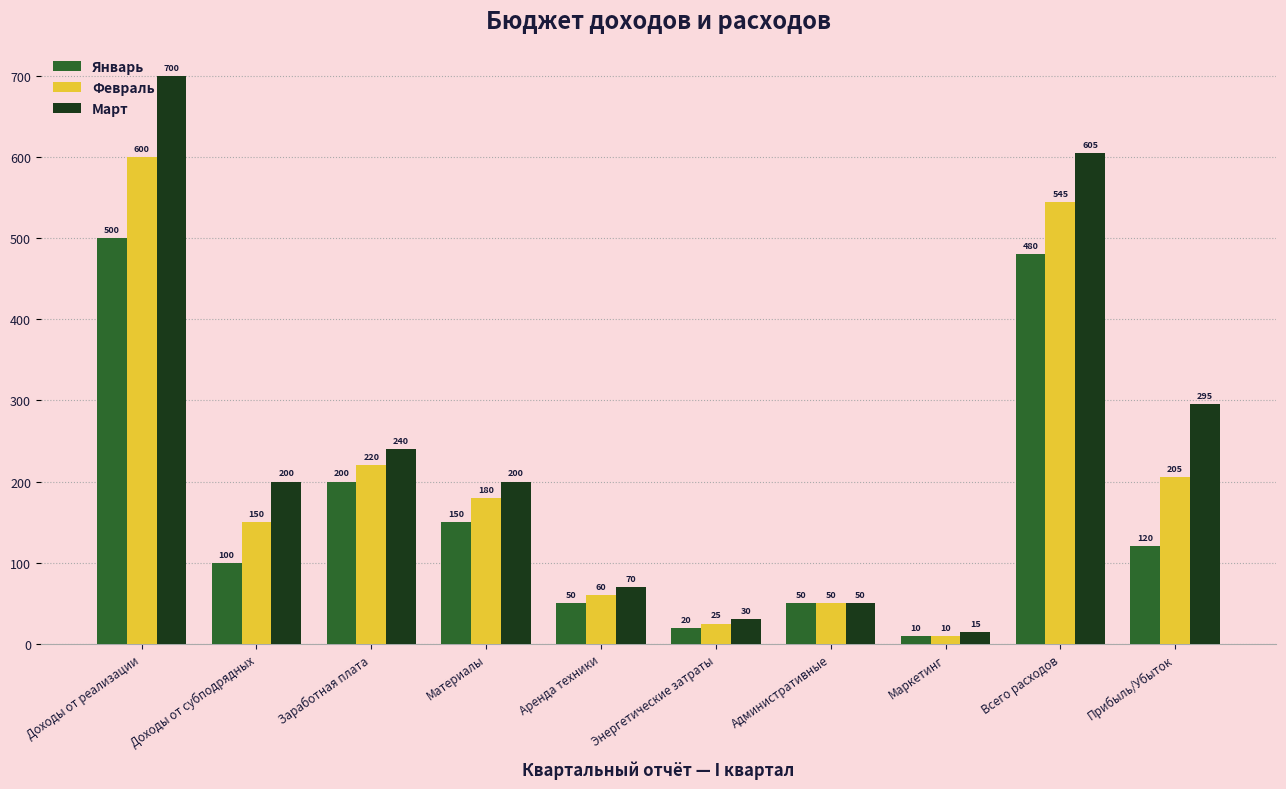

How many groups of bars are there?

10